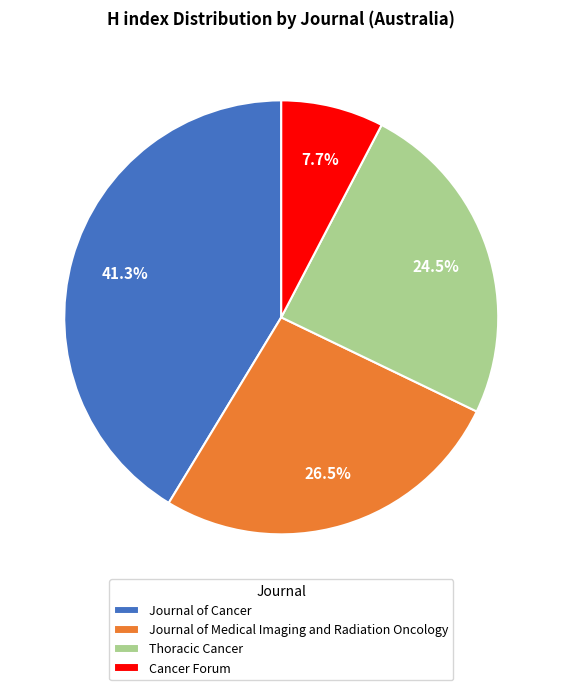

To the nearest percent, what is the difference between the largest and smallest slice percentages?

34%